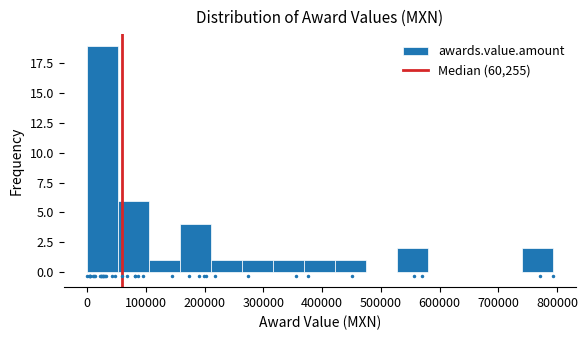

Reading left to right, transcribe this chart: for each bar, give the range it covers on the x-axis and its height. Neither the bar edges nor the heights are printed on the chart, so give them approximately, as read against the axes.

0 to 50000: 19
50000 to 110000: 6
110000 to 160000: 1
160000 to 210000: 4
210000 to 260000: 1
260000 to 320000: 1
320000 to 370000: 1
370000 to 420000: 1
420000 to 480000: 1
480000 to 530000: 0
530000 to 580000: 2
580000 to 630000: 0
630000 to 690000: 0
690000 to 740000: 0
740000 to 790000: 2